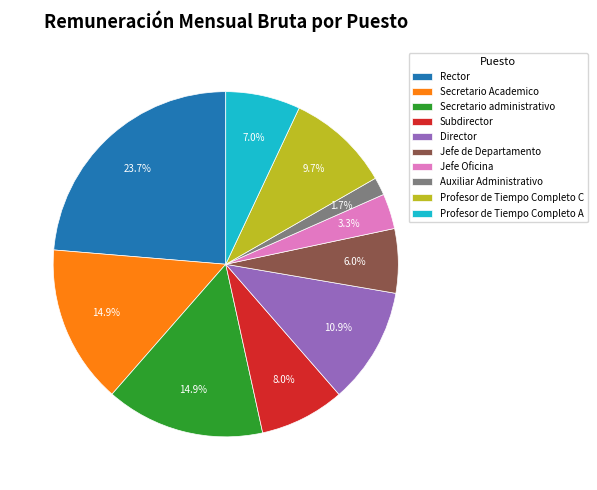

How many segments does this pie chart have?

10